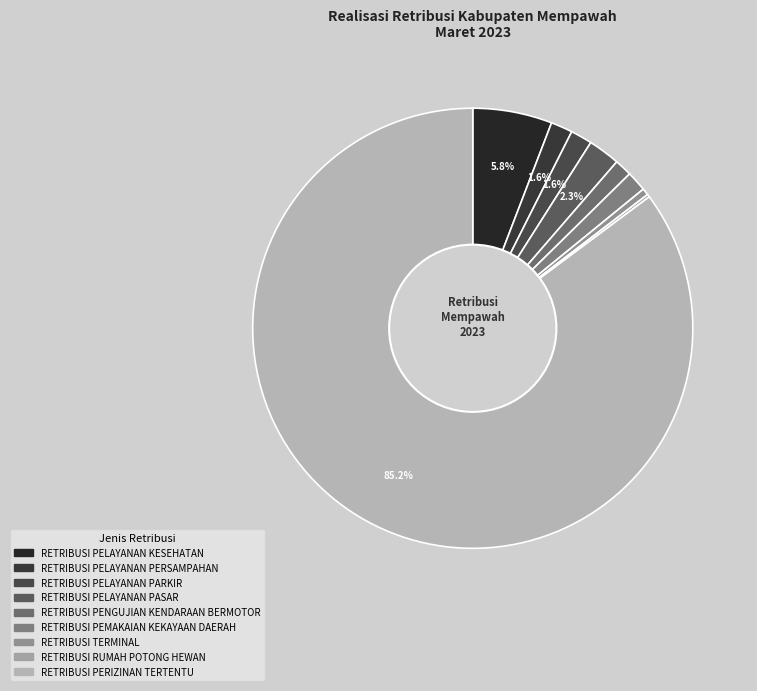

Count the number of slices in the pie.

9